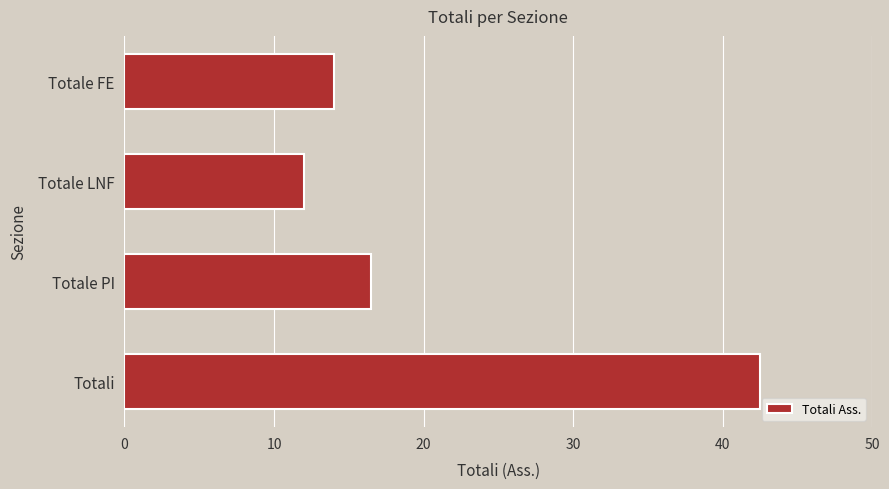

How many bars are there in total?

4